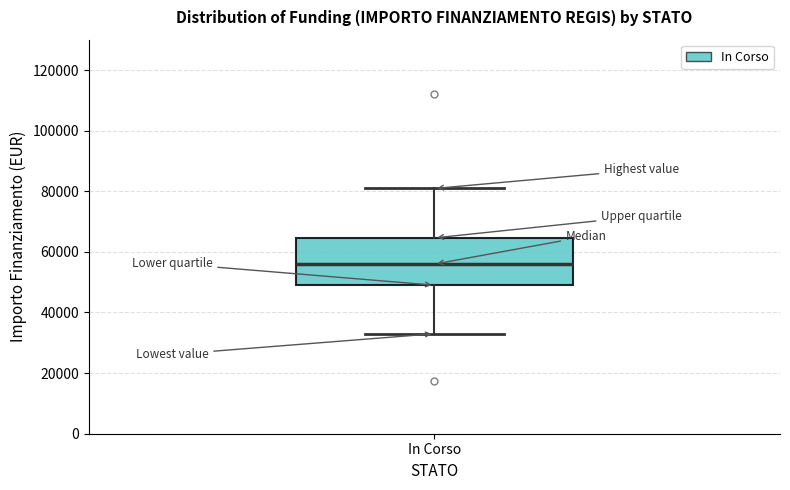

Read this box plot against the y-axis: the position of the median line, the range covered by the box, and the ends of both whiskers. The values are not printed on the chart, so give them approximately, as read against the axis.

median 56000, box 50000 to 64000, whiskers 32000 to 80000